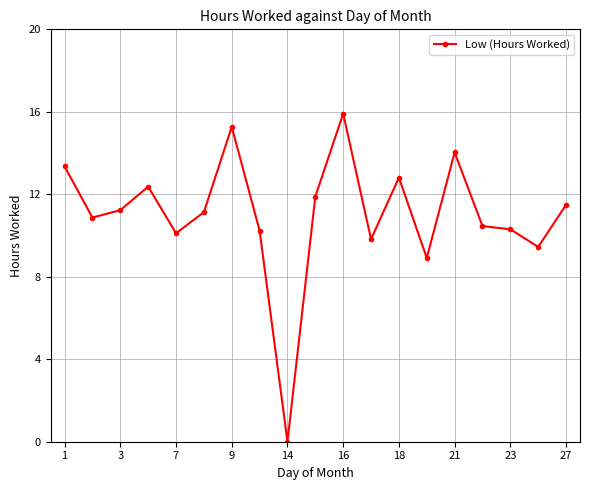

What is the value of the 16th point from the left?

10.5